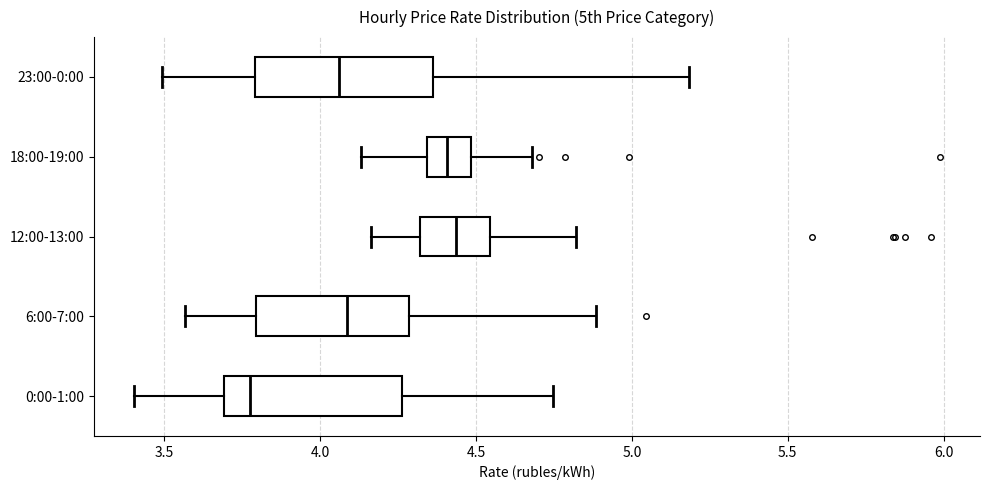

Reading bottom to top, transcribe this box plot: for each box, give where its median line is, the range the box spans, and where its two whiskers end, as read against the x-axis. The values are not printed on the chart, so give them approximately, as read against the axis.

0:00-1:00: median 3.75, box 3.70 to 4.25, whiskers 3.40 to 4.75
6:00-7:00: median 4.10, box 3.80 to 4.30, whiskers 3.55 to 4.90
12:00-13:00: median 4.45, box 4.30 to 4.55, whiskers 4.15 to 4.80
18:00-19:00: median 4.40, box 4.35 to 4.50, whiskers 4.15 to 4.70
23:00-0:00: median 4.05, box 3.80 to 4.35, whiskers 3.50 to 5.20